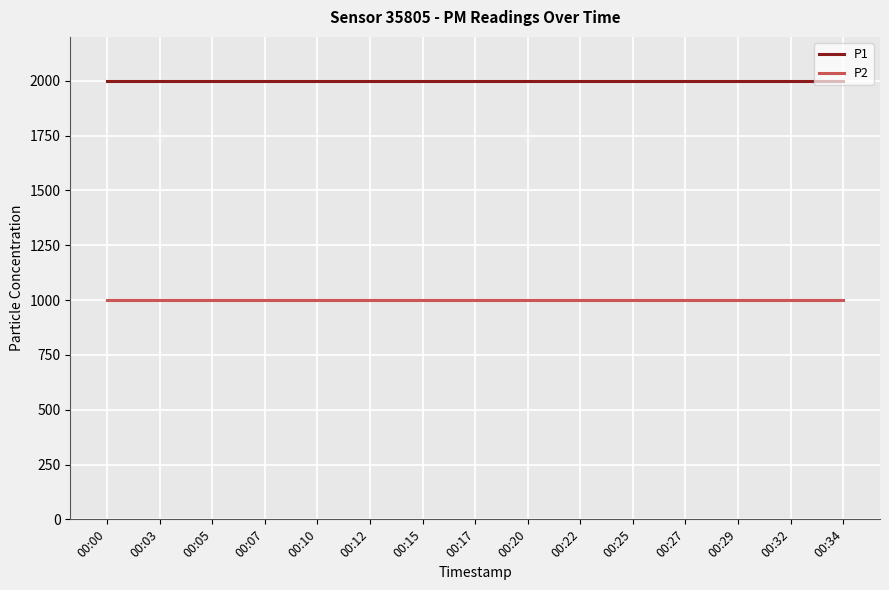

Which series has the largest total across all categories?

P1